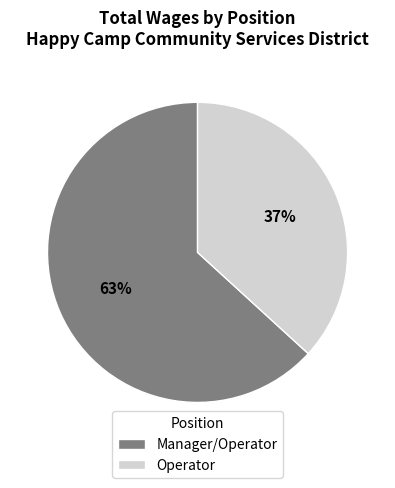

Between Manager/Operator and Operator, which is larger?

Manager/Operator